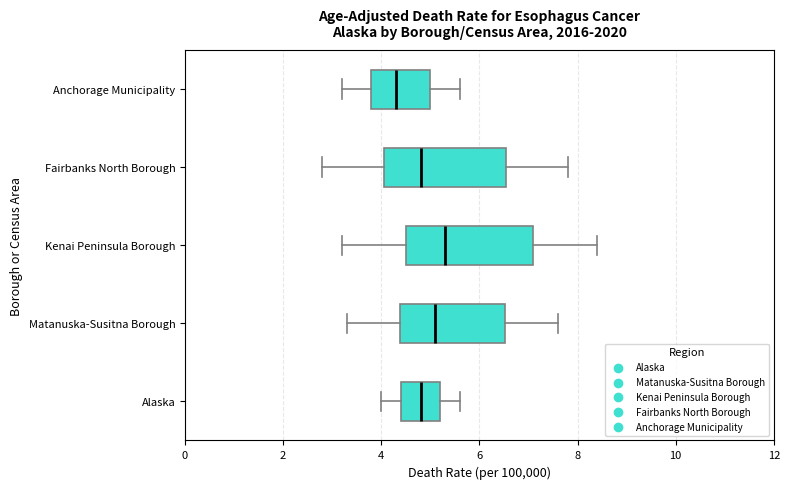

Which box's median line is the furthest to the right?

Kenai Peninsula Borough